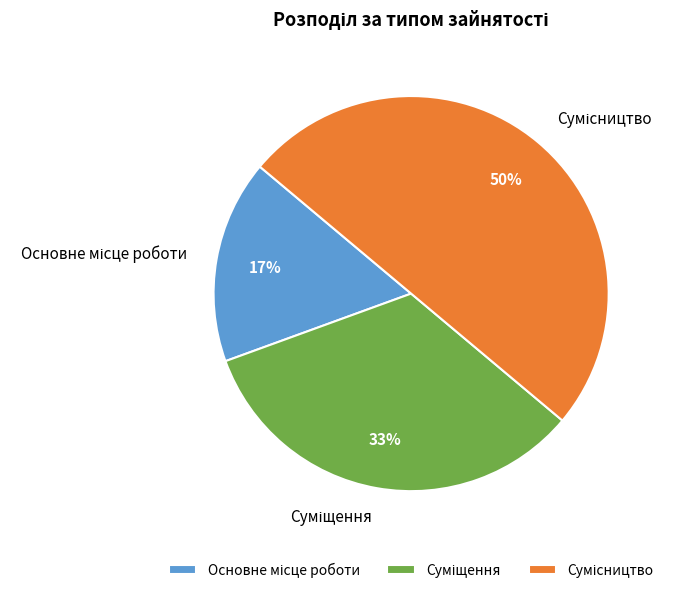

To the nearest percent, what is the difference between the largest and smallest slice percentages?

33%